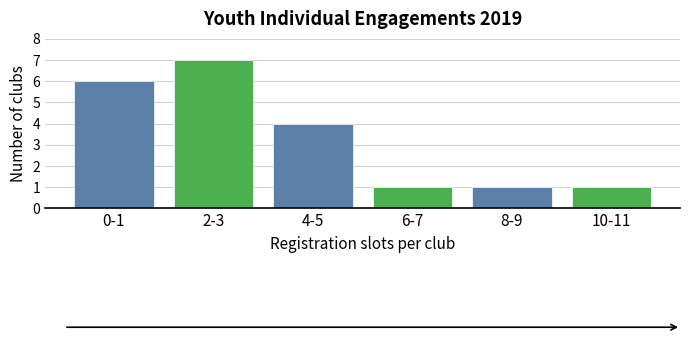

Reading right to left, what are all the values shown in this chart?

1	1	1	4	7	6